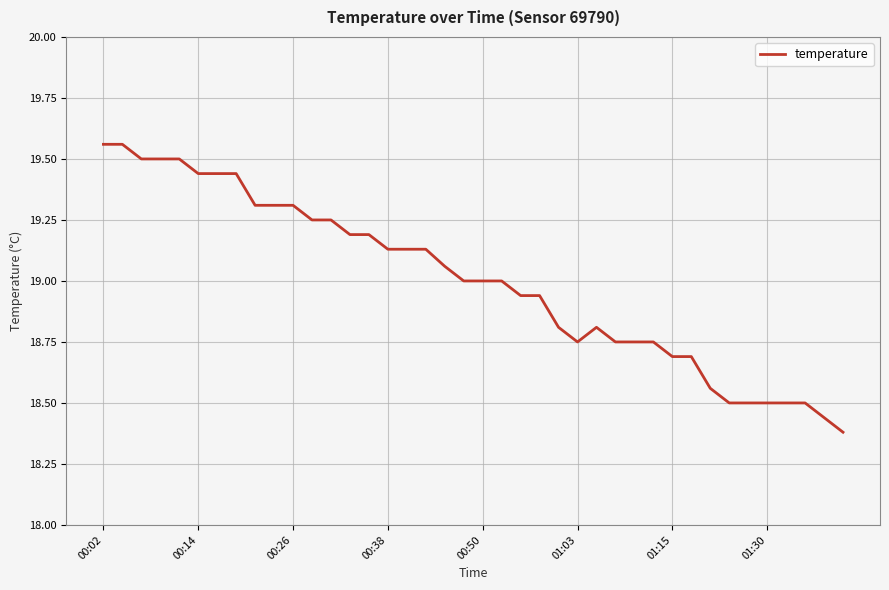

Does the chart have visible grid lines?

Yes